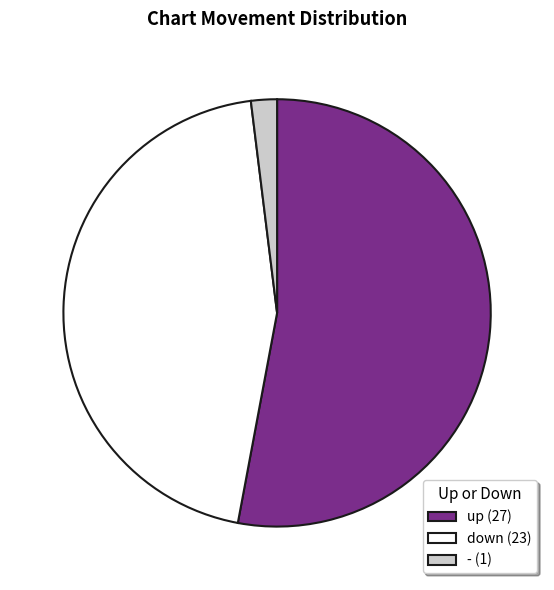

Is there any slice that represents more than half of the pie?

Yes